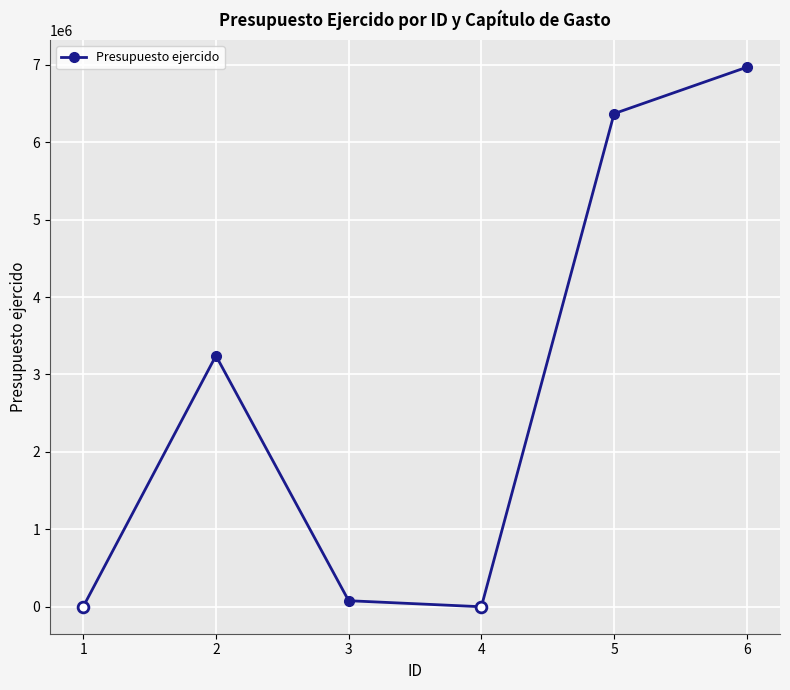

What is the change in value from 2 to 5?

+3126475.8